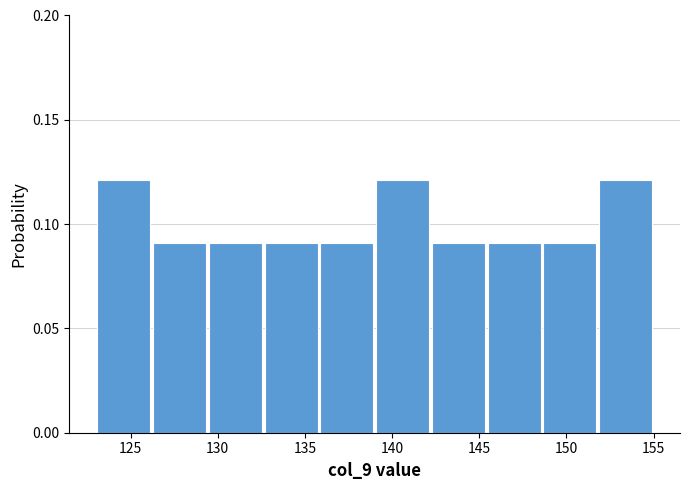

Reading left to right, list every bar in this chart as the range it spans on the x-axis followed by its height. Neither the bar edges nor the heights are printed on the chart, so give them approximately, as read against the axes.

123.0 to 126.2: 0.12
126.2 to 129.4: 0.09
129.4 to 132.6: 0.09
132.6 to 135.8: 0.09
135.8 to 139.0: 0.09
139.0 to 142.2: 0.12
142.2 to 145.4: 0.09
145.4 to 148.6: 0.09
148.6 to 151.8: 0.09
151.8 to 155.0: 0.12